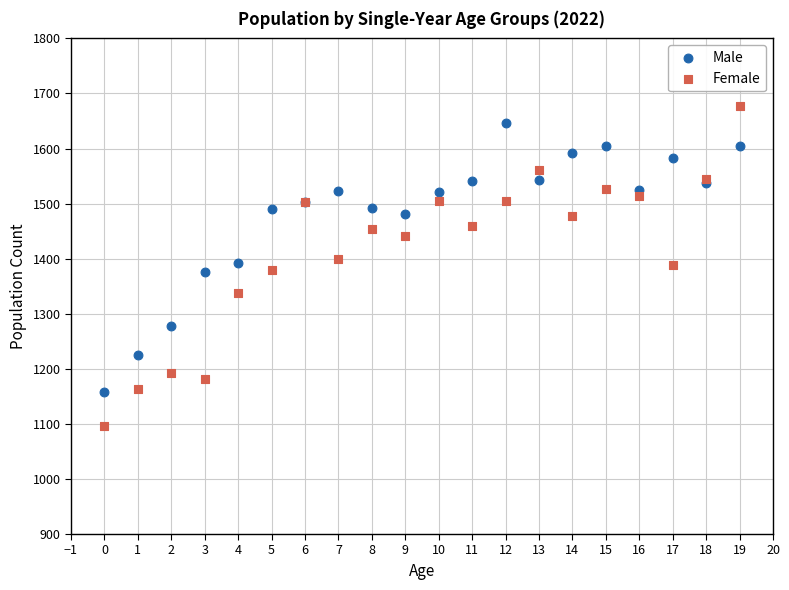

Which series has the largest Y range (max minus min)?

Female